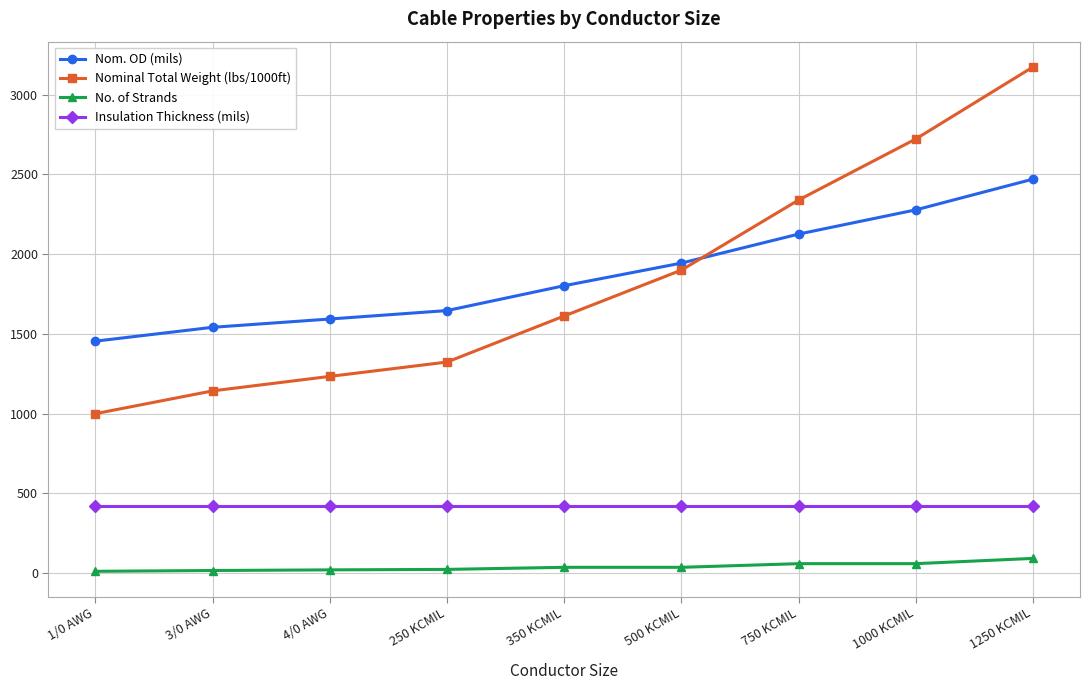

Which series has the widest spread of values?

Nominal Total Weight (lbs/1000ft)